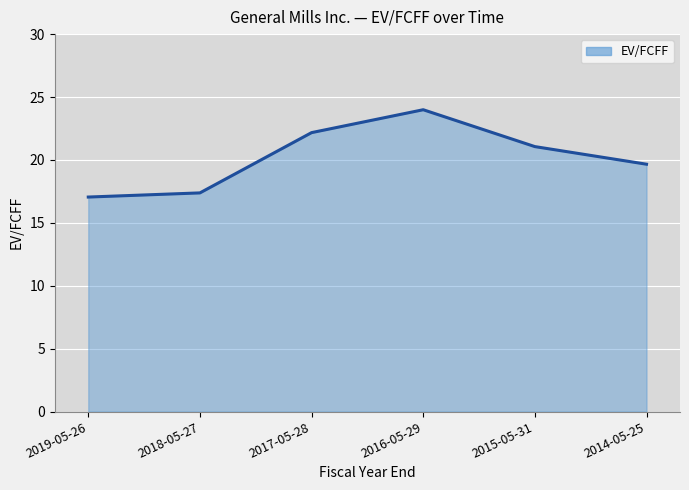

True or false: the data shows 33.7 at 2017-05-28.

False